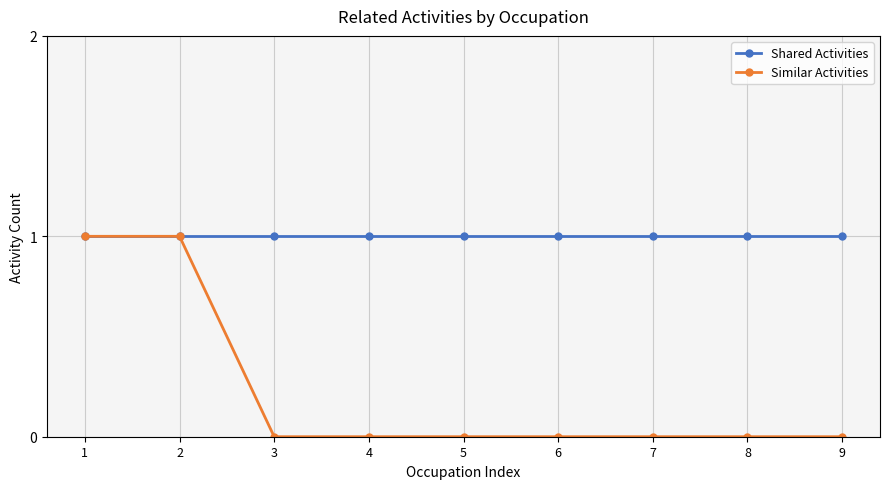

Rank the series at 5 from lowest to highest value.

Similar Activities, Shared Activities